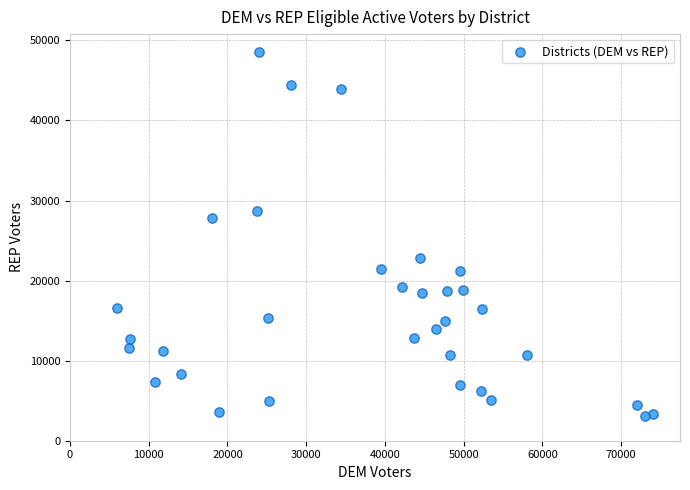

What Y value in the scatter plot is closest to 25772?

27865